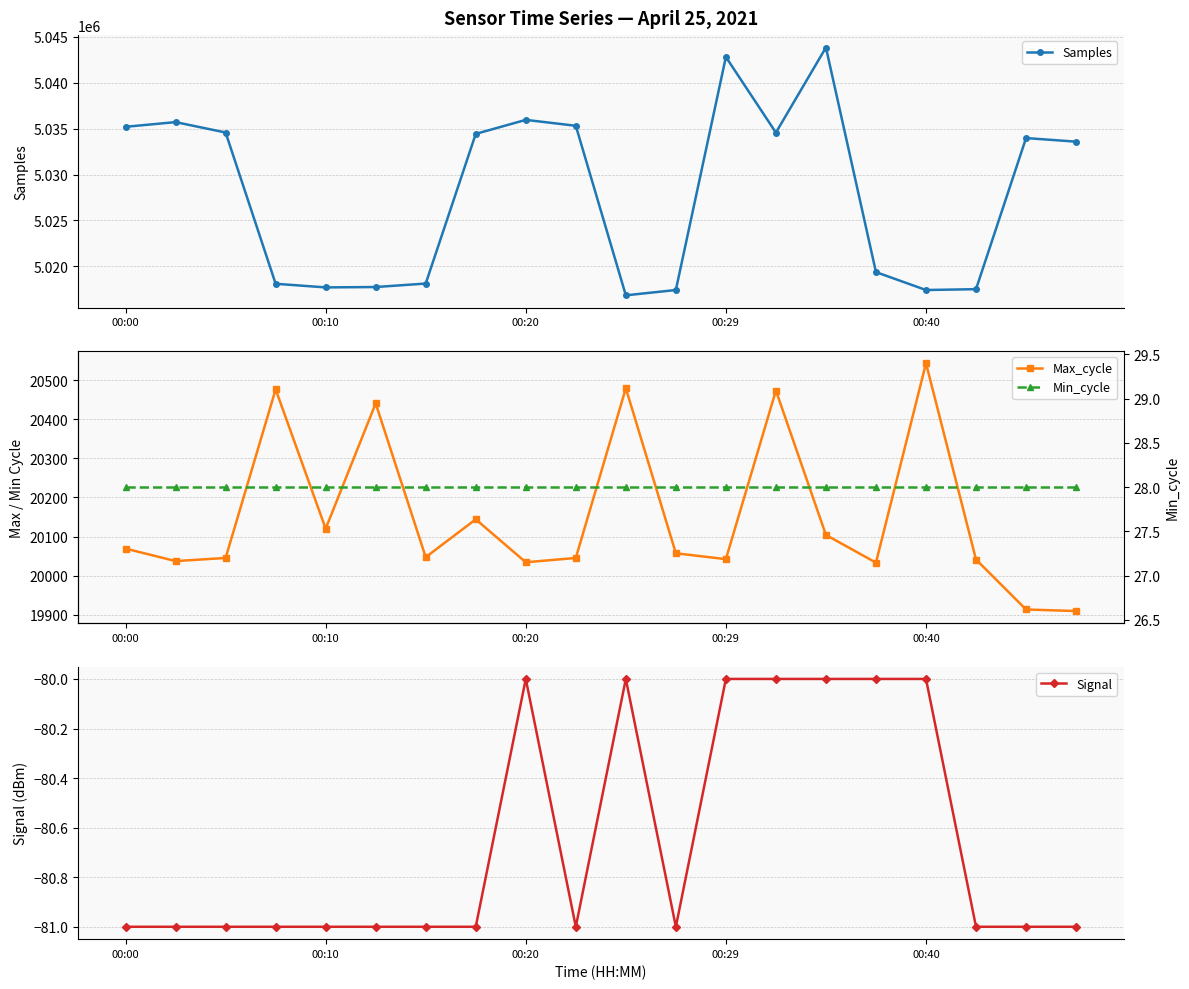

Is it true that Max_cycle equals 5513 at 17?

False